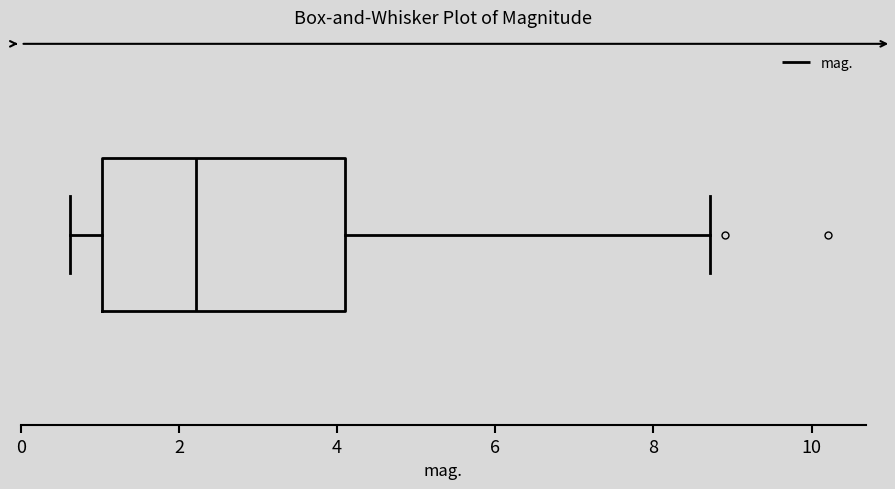

Transcribe this box plot: give where the median line is, the range the box spans, and where the two whiskers end, as read against the x-axis. The values are not printed on the chart, so give them approximately, as read against the axis.

median 2.2, box 1.0 to 4.2, whiskers 0.6 to 8.8